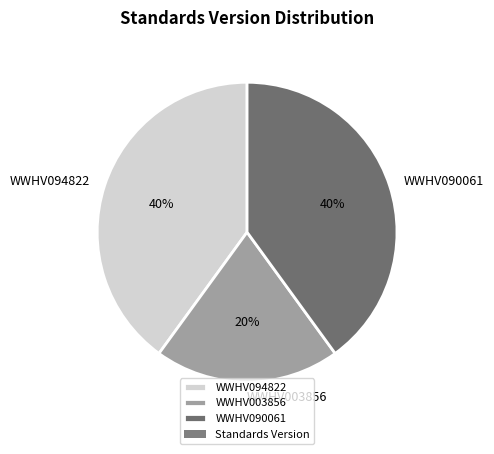

What percentage is the WWHV090061 slice, to the nearest percent?

40%